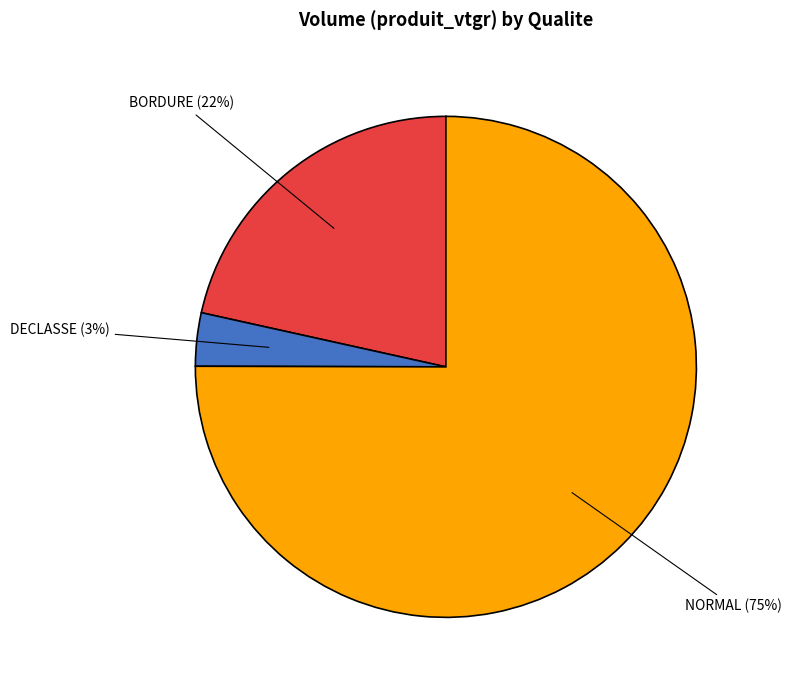

Is there any slice that represents more than half of the pie?

Yes